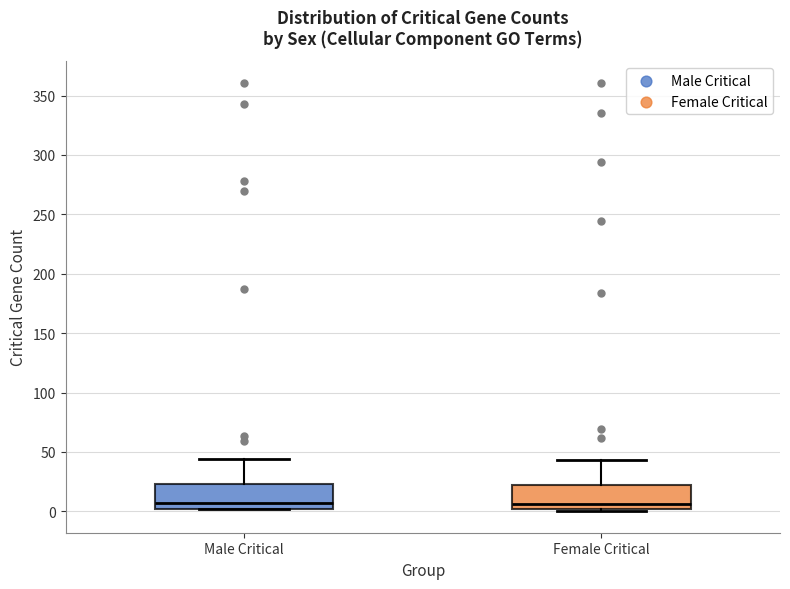

Reading left to right, read every box against the y-axis: the position of its median line, the range the box covers, and the ends of its whiskers. The values are not printed on the chart, so give them approximately, as read against the axis.

Male Critical: median 5, box 0 to 25, whiskers 0 to 45
Female Critical: median 5, box 0 to 25, whiskers 0 (just below the box's lower edge) to 45